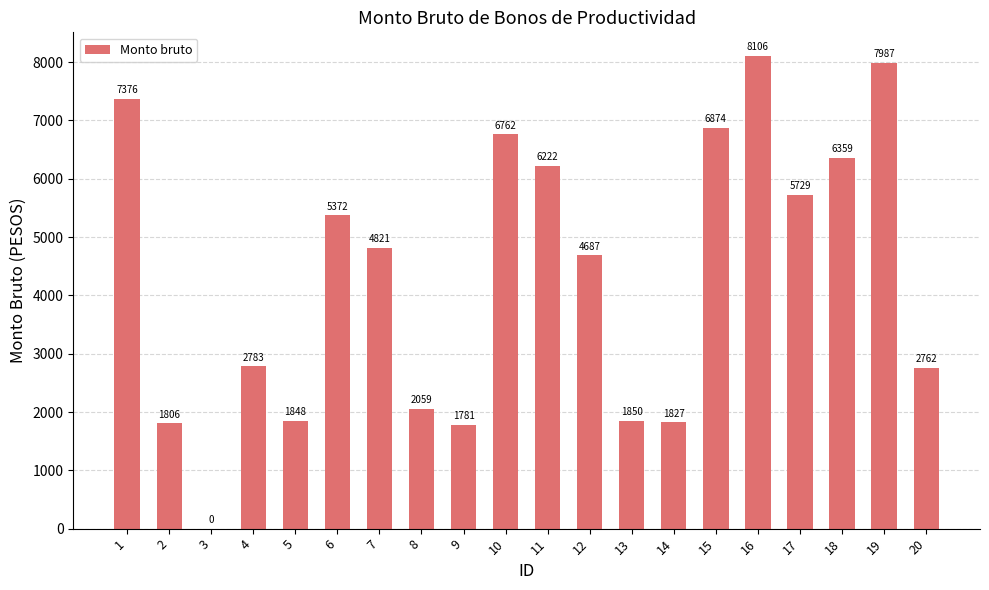

Which label corresponds to the largest value in the chart?

16